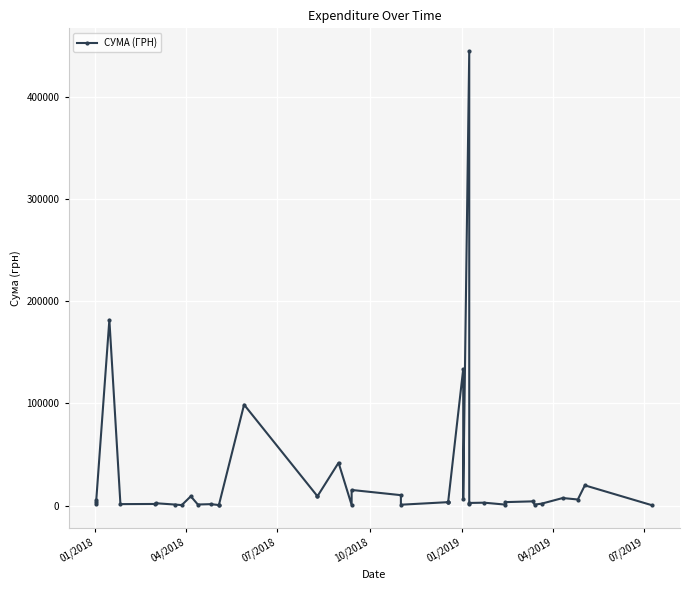

What is the maximum value shown in the chart?

444884.0